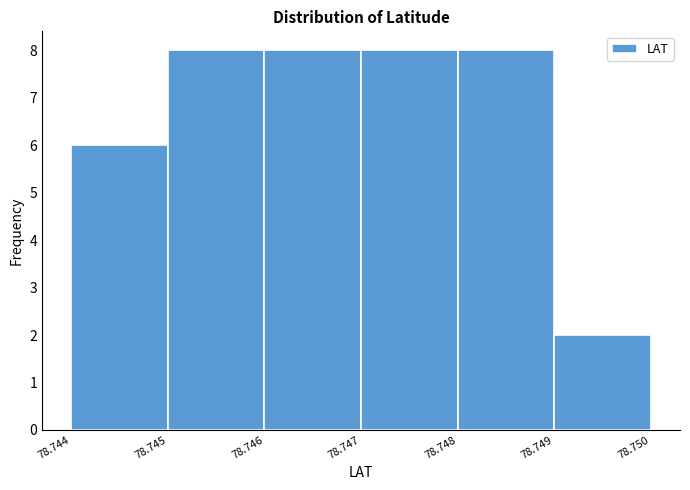

Reading left to right, list every bar in this chart as the range it spans on the x-axis followed by its height. The values are not printed on the chart, so give them approximately, as read against the axis.

78.744 to 78.745: 6
78.745 to 78.746: 8
78.746 to 78.747: 8
78.747 to 78.748: 8
78.748 to 78.749: 8
78.749 to 78.750: 2